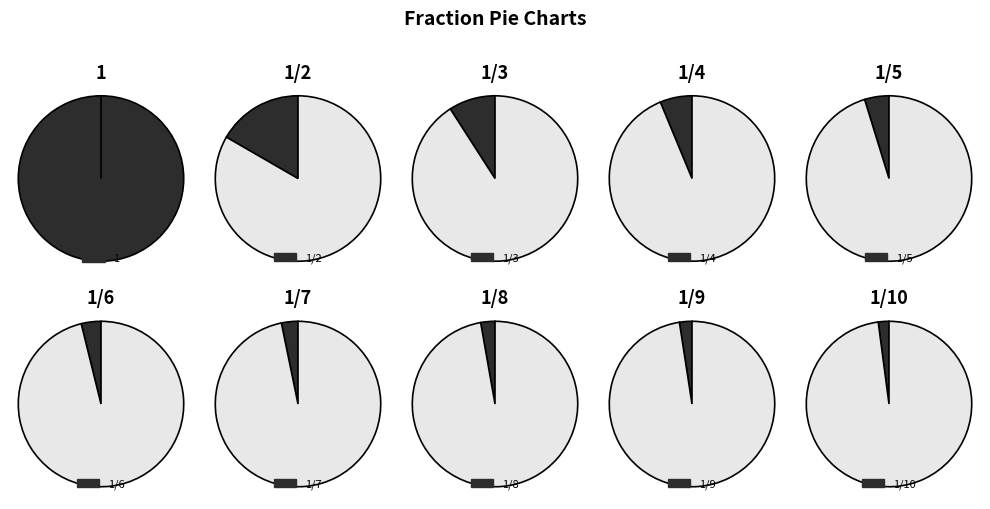

Combined, what portion of the pie is 1 and 1/10?

20.7%